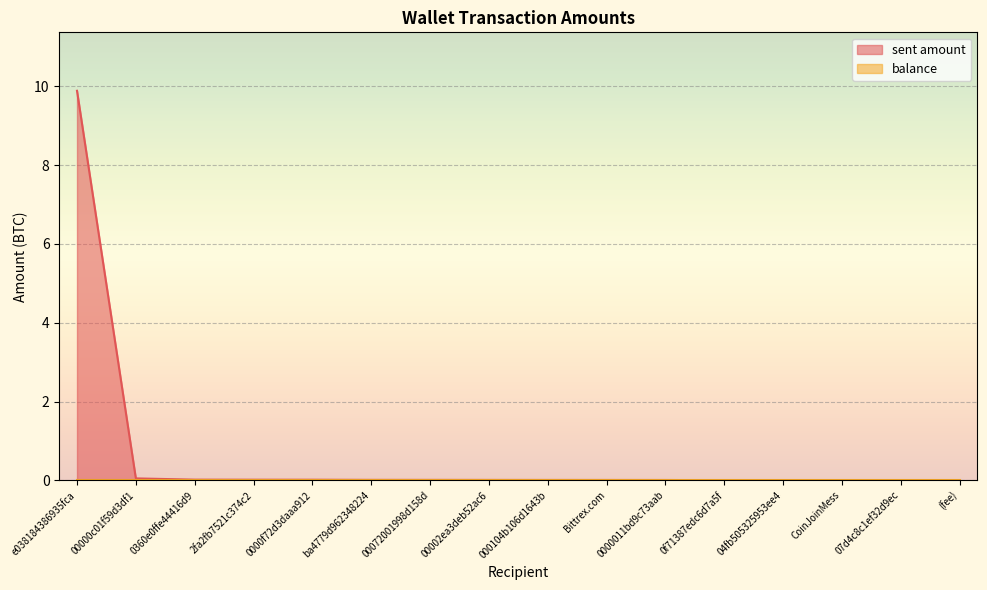

The chart shows a value of 16.1 at e038184386935fca. True or false?

False